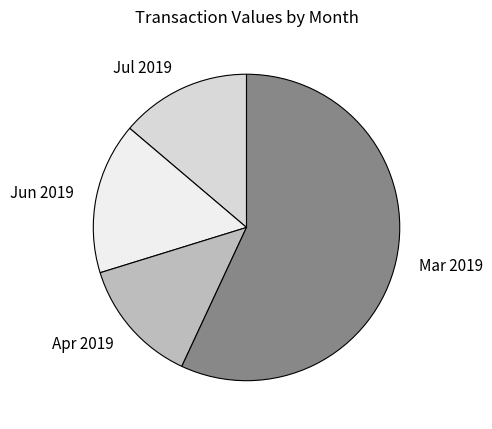

Is the sum of Mar 2019 and Apr 2019 greater than half?

Yes